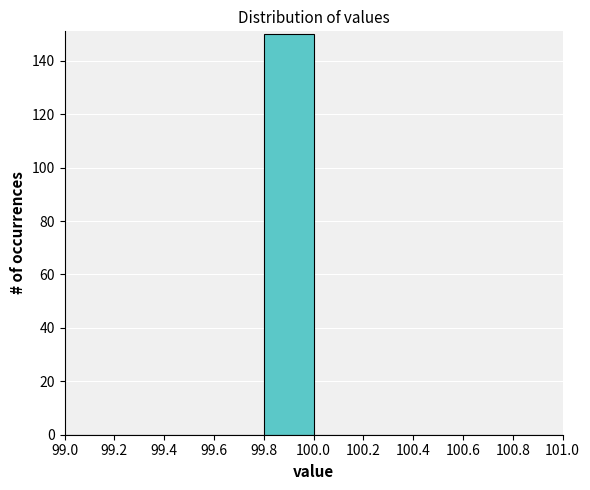

Reading left to right, list every bar in this chart as the range it spans on the x-axis followed by its height. The values are not printed on the chart, so give them approximately, as read against the axis.

99.0 to 99.2: 0
99.2 to 99.4: 0
99.4 to 99.6: 0
99.6 to 99.8: 0
99.8 to 100.0: 150
100.0 to 100.2: 0
100.2 to 100.4: 0
100.4 to 100.6: 0
100.6 to 100.8: 0
100.8 to 101.0: 0